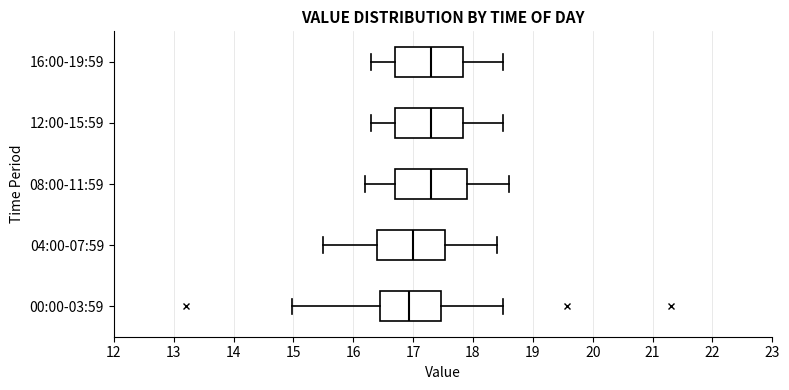

Where does the left whisker of the box for 16:00-19:59 end on the x-axis? The values are not printed on the chart, so give them approximately, as read against the axis.

16.3